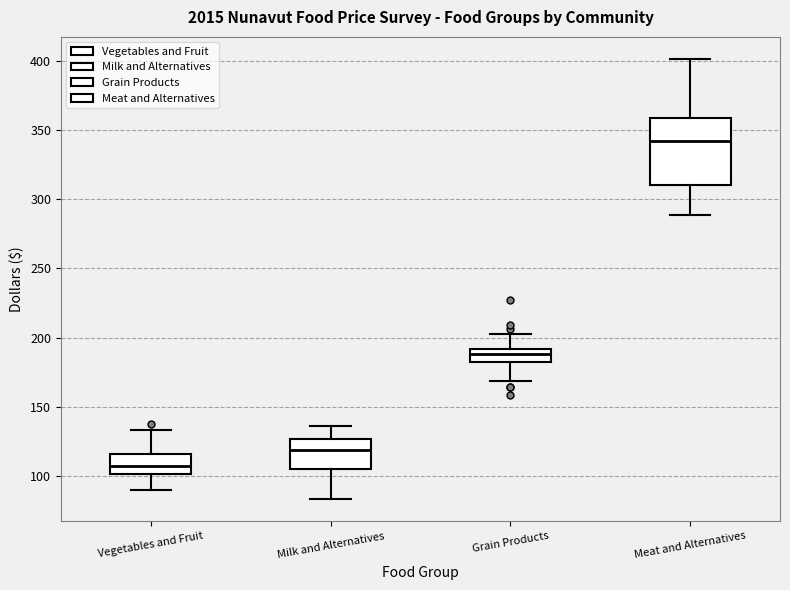

Where is the lower edge of the box for Grain Products on the y-axis? The values are not printed on the chart, so give them approximately, as read against the axis.

180